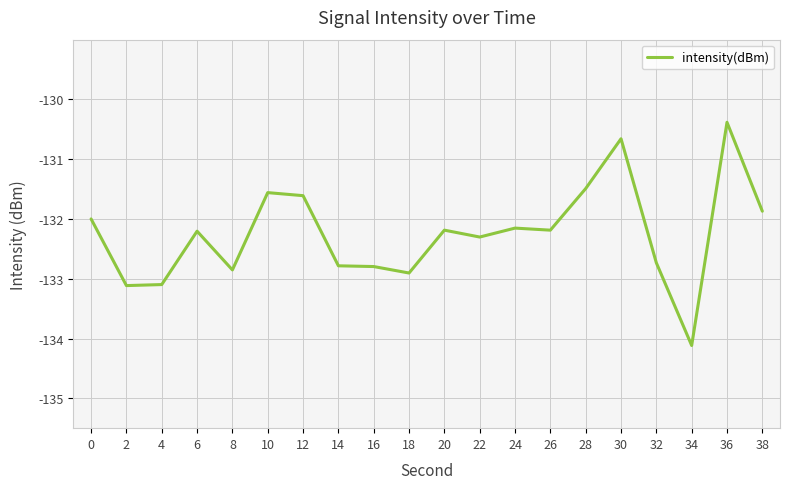

What is the sum of the values at 10 and 32?

-264.3